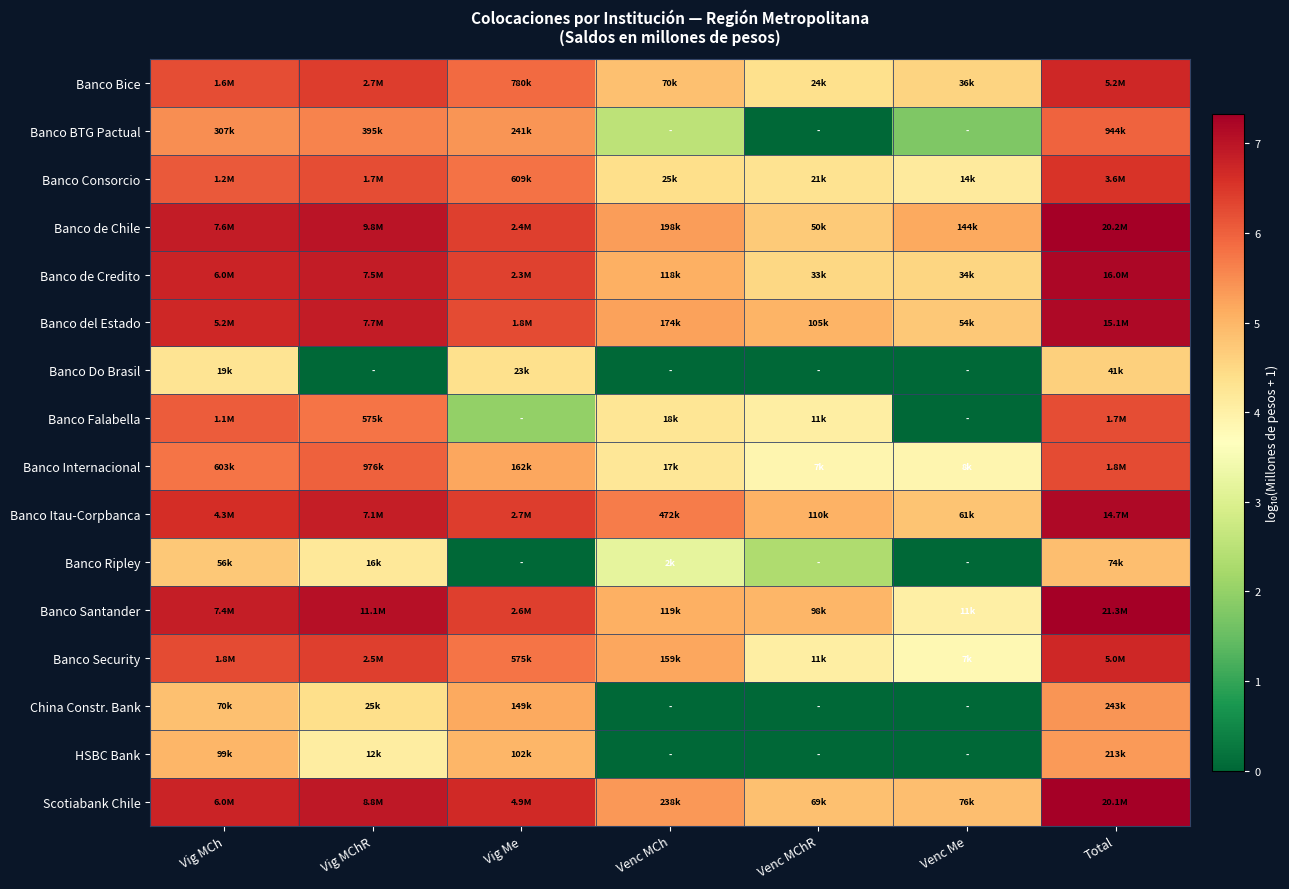

Reading left to right, list all the values displayed in this chart.

Banco Bice: Vig MCh=6.2	Vig MChR=6.4	Vig Me=5.9	Venc MCh=4.8	Venc MChR=4.4	Venc Me=4.6	Total=6.7
Banco BTG Pactual: Vig MCh=5.5	Vig MChR=5.6	Vig Me=5.4	Venc MCh=2.5	Venc MChR=0.0	Venc Me=1.8	Total=6.0
Banco Consorcio: Vig MCh=6.1	Vig MChR=6.2	Vig Me=5.8	Venc MCh=4.4	Venc MChR=4.3	Venc Me=4.1	Total=6.6
Banco de Chile: Vig MCh=6.9	Vig MChR=7.0	Vig Me=6.4	Venc MCh=5.3	Venc MChR=4.7	Venc Me=5.2	Total=7.3
Banco de Credito: Vig MCh=6.8	Vig MChR=6.9	Vig Me=6.4	Venc MCh=5.1	Venc MChR=4.5	Venc Me=4.5	Total=7.2
Banco del Estado: Vig MCh=6.7	Vig MChR=6.9	Vig Me=6.3	Venc MCh=5.2	Venc MChR=5.0	Venc Me=4.7	Total=7.2
Banco Do Brasil: Vig MCh=4.3	Vig MChR=0.0	Vig Me=4.4	Venc MCh=0.0	Venc MChR=0.0	Venc Me=0.0	Total=4.6
Banco Falabella: Vig MCh=6.0	Vig MChR=5.8	Vig Me=2.0	Venc MCh=4.3	Venc MChR=4.0	Venc Me=0.0	Total=6.2
Banco Internacional: Vig MCh=5.8	Vig MChR=6.0	Vig Me=5.2	Venc MCh=4.2	Venc MChR=3.9	Venc Me=3.9	Total=6.2
Banco Itau-Corpbanca: Vig MCh=6.6	Vig MChR=6.9	Vig Me=6.4	Venc MCh=5.7	Venc MChR=5.0	Venc Me=4.8	Total=7.2
Banco Ripley: Vig MCh=4.7	Vig MChR=4.2	Vig Me=0.0	Venc MCh=3.2	Venc MChR=2.3	Venc Me=0.0	Total=4.9
Banco Santander: Vig MCh=6.9	Vig MChR=7.0	Vig Me=6.4	Venc MCh=5.1	Venc MChR=5.0	Venc Me=4.0	Total=7.3
Banco Security: Vig MCh=6.3	Vig MChR=6.4	Vig Me=5.8	Venc MCh=5.2	Venc MChR=4.0	Venc Me=3.8	Total=6.7
China Constr. Bank: Vig MCh=4.8	Vig MChR=4.4	Vig Me=5.2	Venc MCh=0.0	Venc MChR=0.0	Venc Me=0.0	Total=5.4
HSBC Bank: Vig MCh=5.0	Vig MChR=4.1	Vig Me=5.0	Venc MCh=0.0	Venc MChR=0.0	Venc Me=0.0	Total=5.3
Scotiabank Chile: Vig MCh=6.8	Vig MChR=6.9	Vig Me=6.7	Venc MCh=5.4	Venc MChR=4.8	Venc Me=4.9	Total=7.3